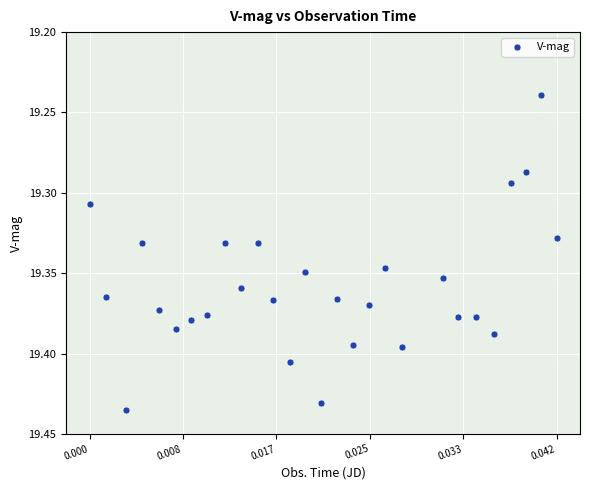

How many data points are displayed?

28